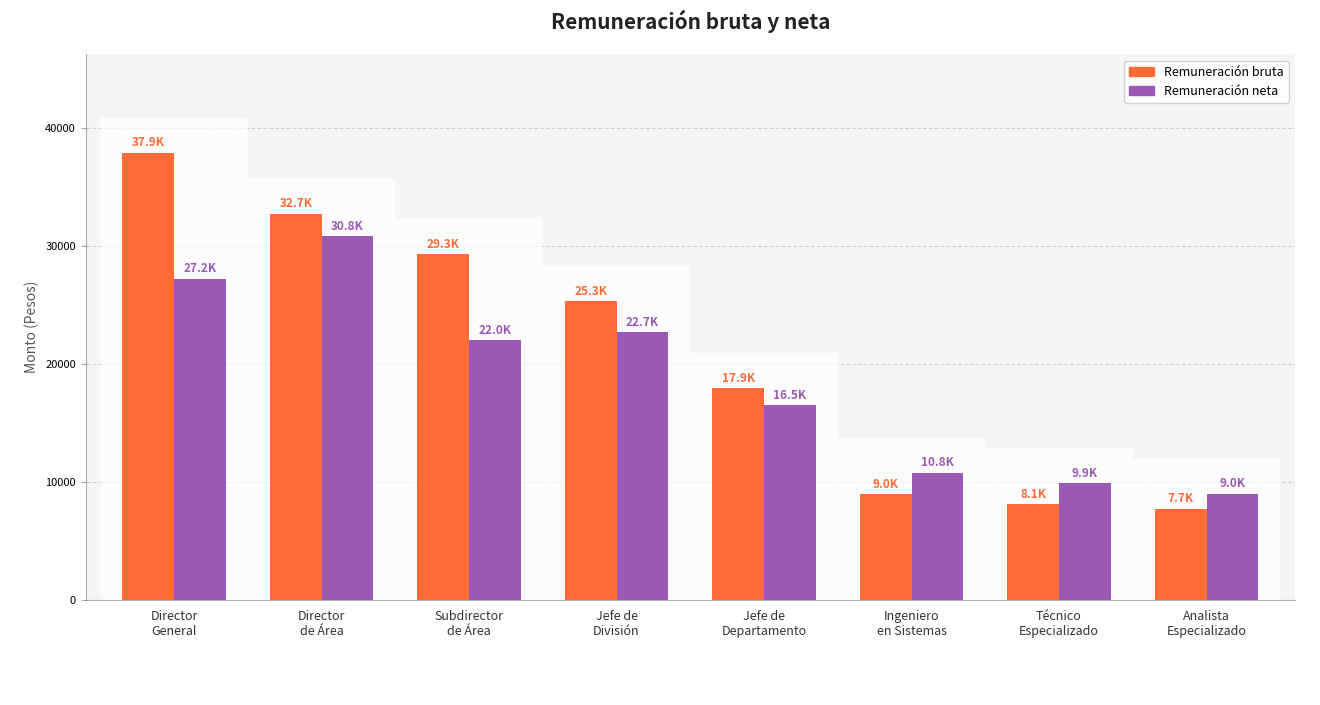

Which series has the largest range (max minus min)?

Remuneración bruta